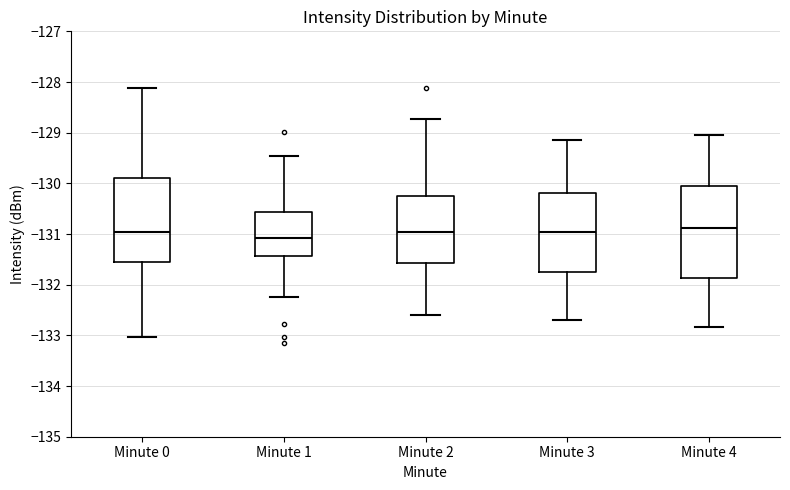

Which box has the lowest median line?

Minute 1